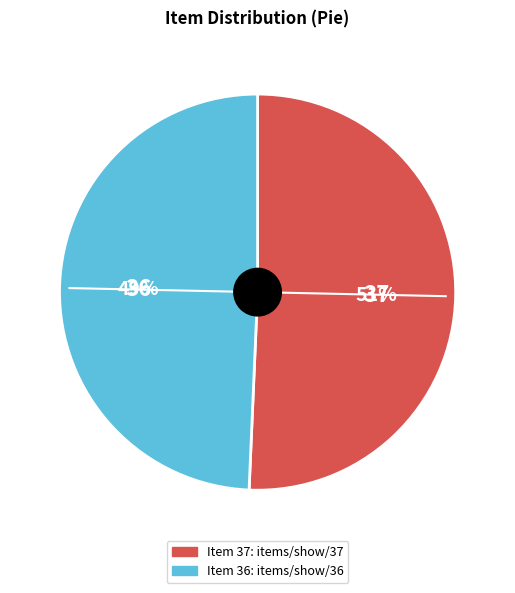

To the nearest percent, what is the average slice percentage?

50%